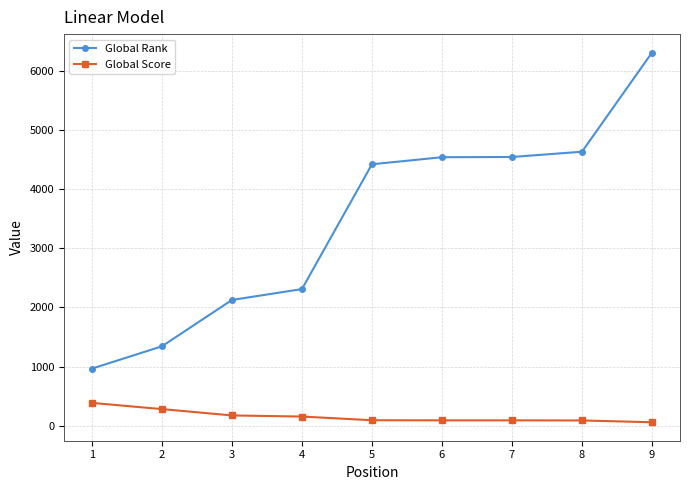

What is the minimum value for Global Score?

60